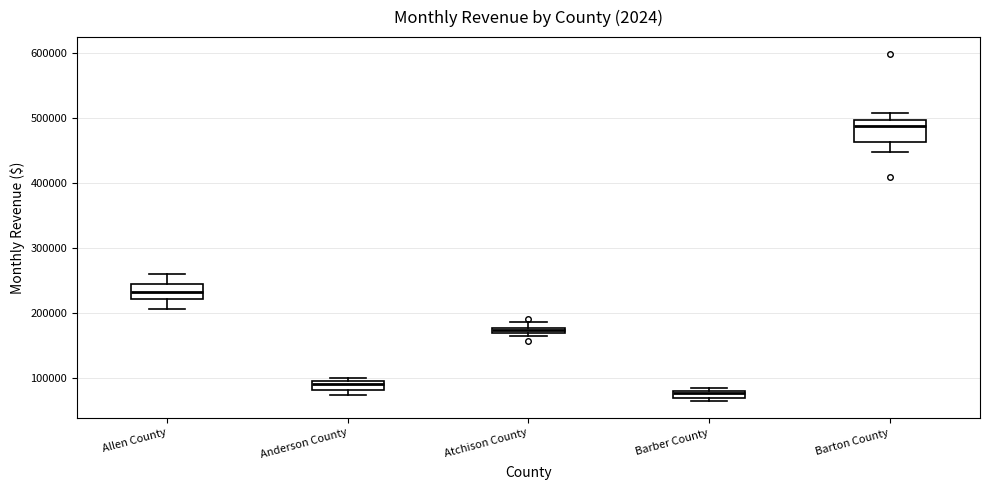

Where is the lower edge of the box for Atchison County on the y-axis? The values are not printed on the chart, so give them approximately, as read against the axis.

170000